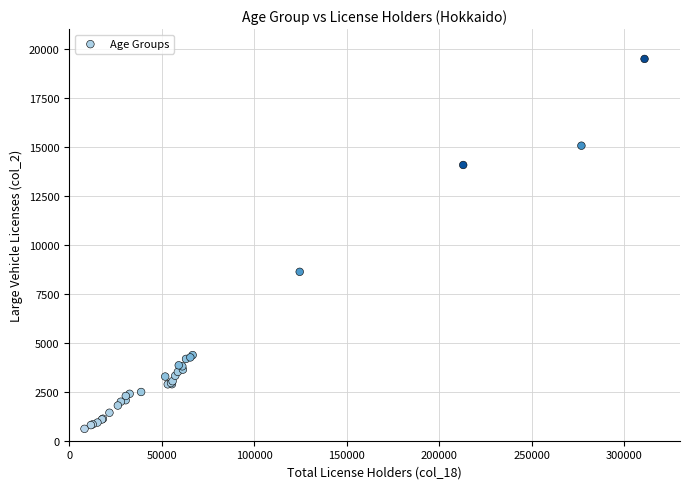

What Y value in the scatter plot is closest to 10042?

8617